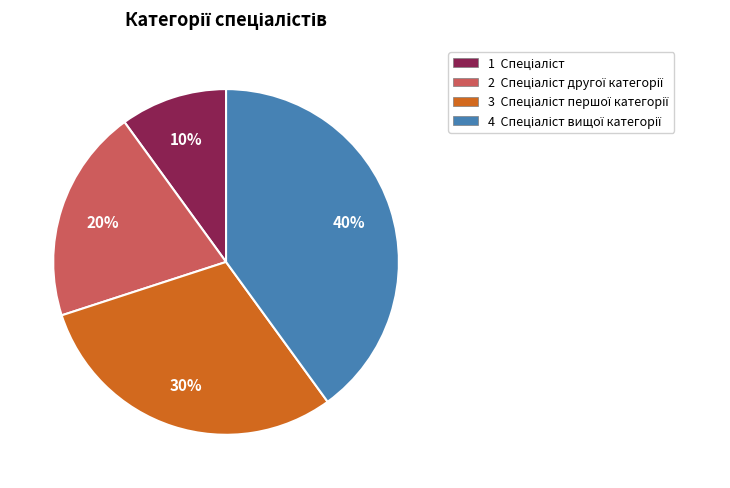

Is there any slice that represents more than half of the pie?

No